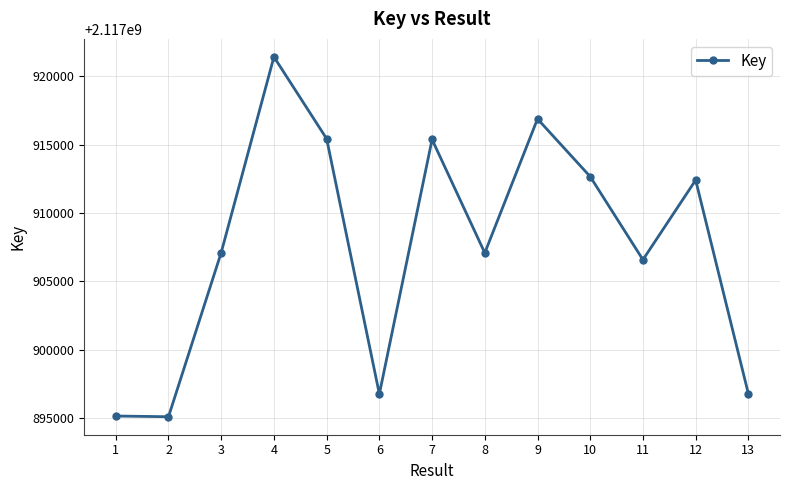

What is the change in value from 1 to 11?

+11417